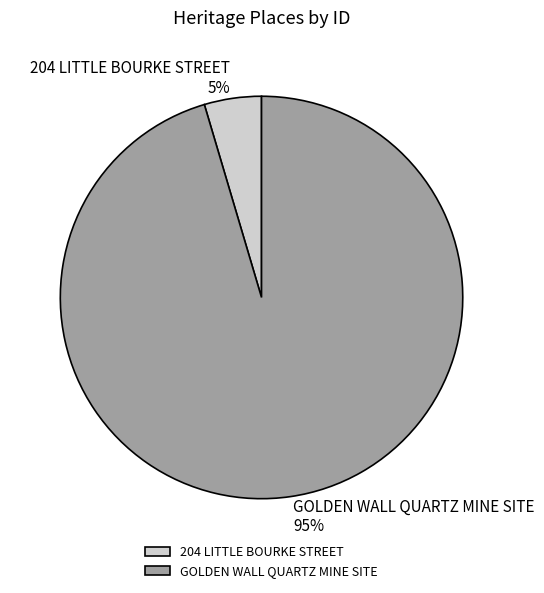

What is the largest slice in the pie chart?

GOLDEN WALL QUARTZ MINE SITE